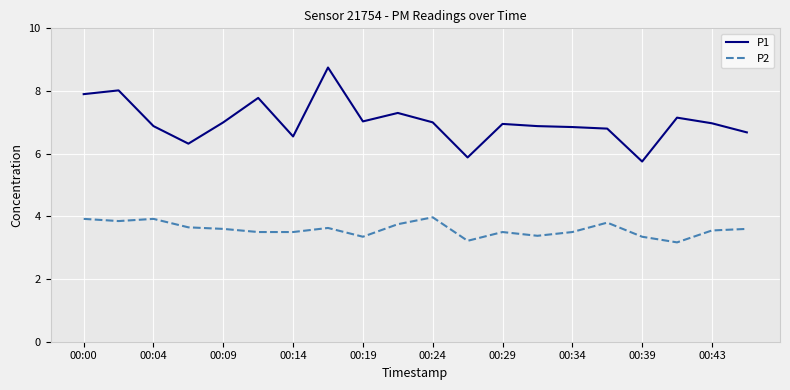

Is this an area chart (filled region under the line)?

No